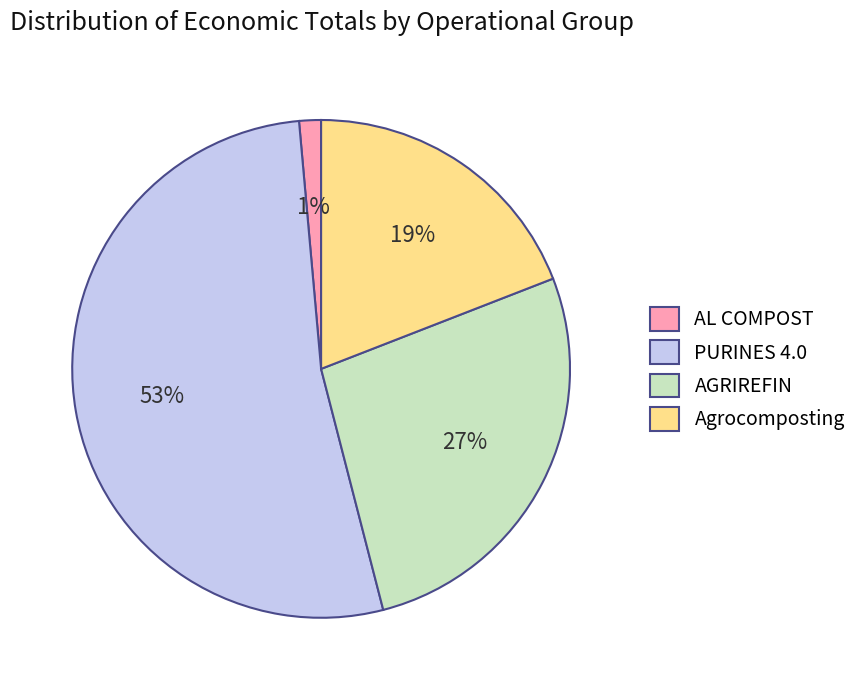

Does any single category account for the majority?

Yes